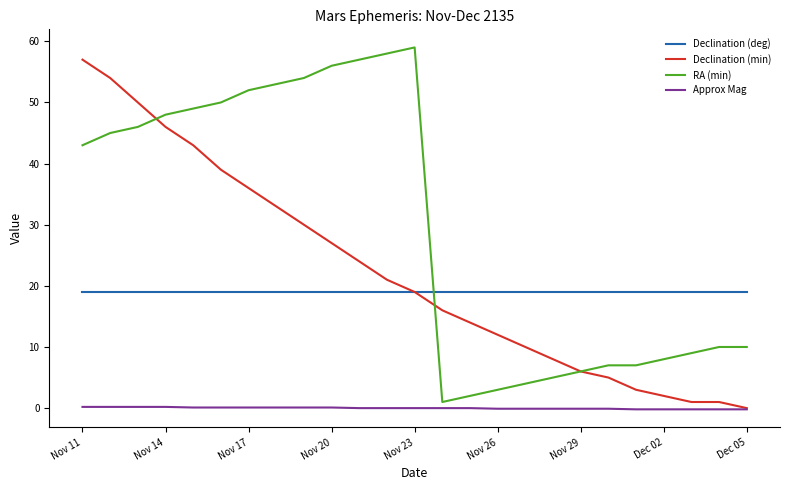

True or false: RA (min) and Declination (deg) intersect in this chart.

True